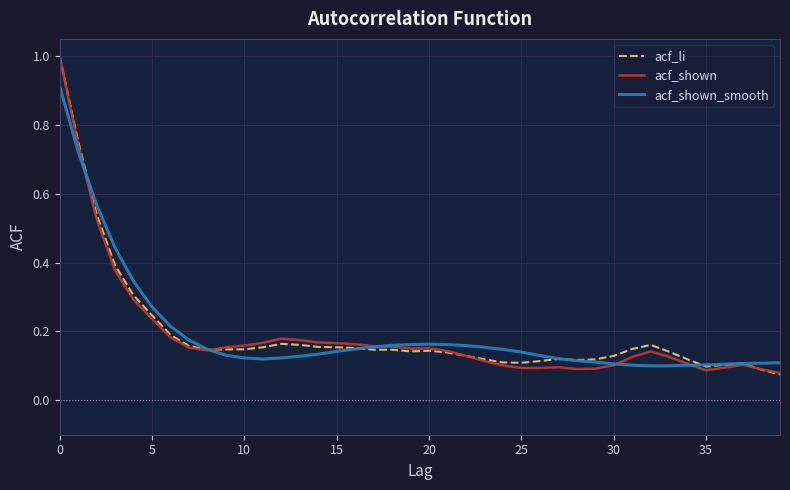

What is the greatest value displayed?

1.0